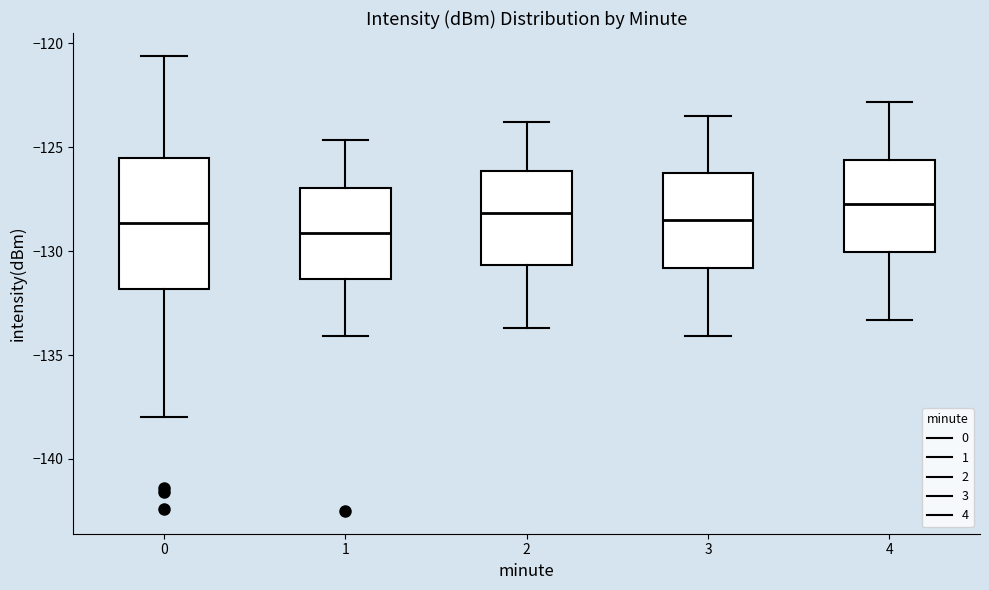

Comparing the boxes themselves (not the whiskers), which one is the tallest?

0